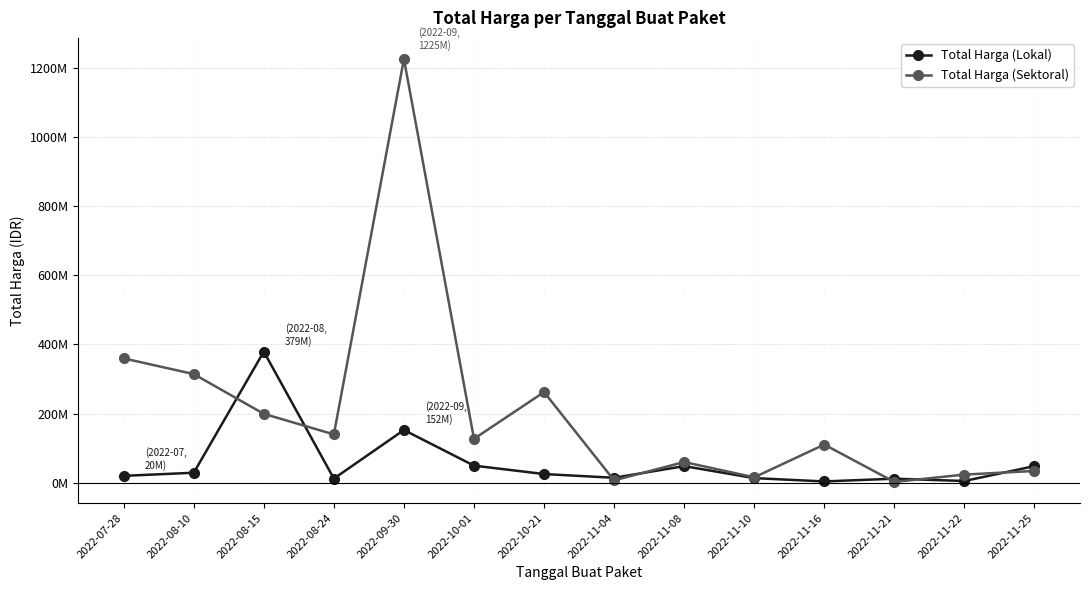

Reading right to left, list all the values displayed in this chart.

Total Harga (Lokal): 2022-11-25=48140000	2022-11-22=5093000	2022-11-21=11800000	2022-11-16=3825000	2022-11-10=13442000	2022-11-08=48140000	2022-11-04=14400000	2022-10-21=25200000	2022-10-01=49478000	2022-09-30=152477000	2022-08-24=12000000	2022-08-15=379075000	2022-08-10=29000000	2022-07-28=19950000
Total Harga (Sektoral): 2022-11-25=34132505	2022-11-22=23680800	2022-11-21=2395750	2022-11-16=110389990	2022-11-10=15787200	2022-11-08=59935000	2022-11-04=6936000	2022-10-21=262118150	2022-10-01=127000000	2022-09-30=1224682000	2022-08-24=139800000	2022-08-15=199200000	2022-08-10=314121780	2022-07-28=359500000